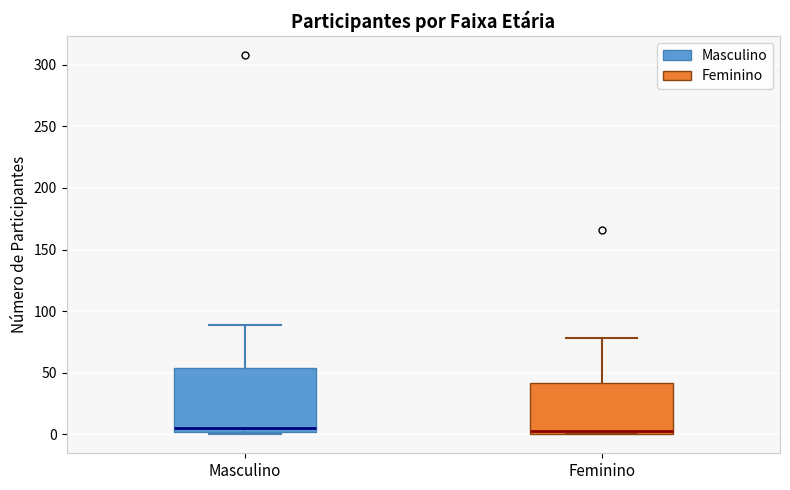

Reading left to right, transcribe this box plot: for each box, give where its median line is, the range the box spans, and where its two whiskers end, as read against the y-axis. The values are not printed on the chart, so give them approximately, as read against the axis.

Masculino: median 5, box 0 to 55, whiskers 0 to 90
Feminino: median 5, box 0 to 40, whiskers 0 to 80